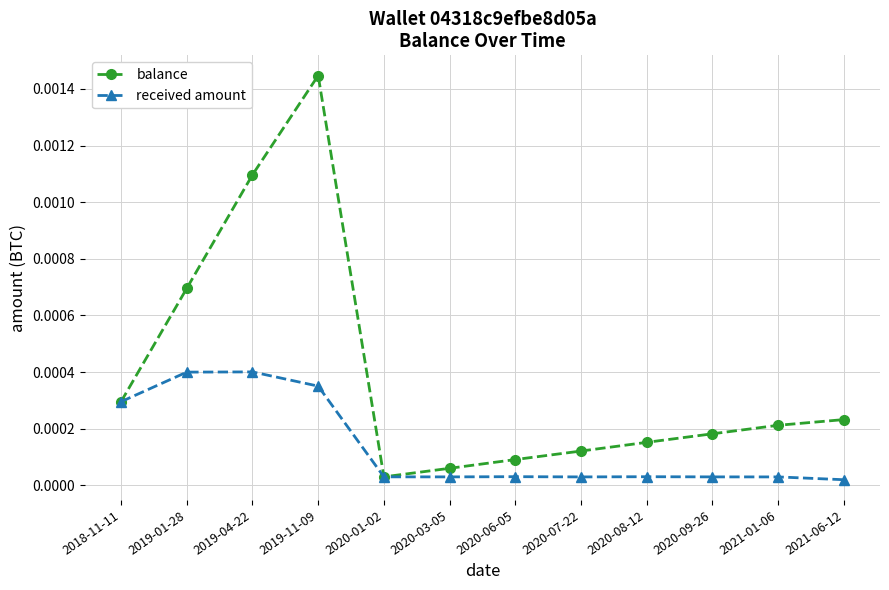

What is the label of the 10th point from the left?

2020-09-26